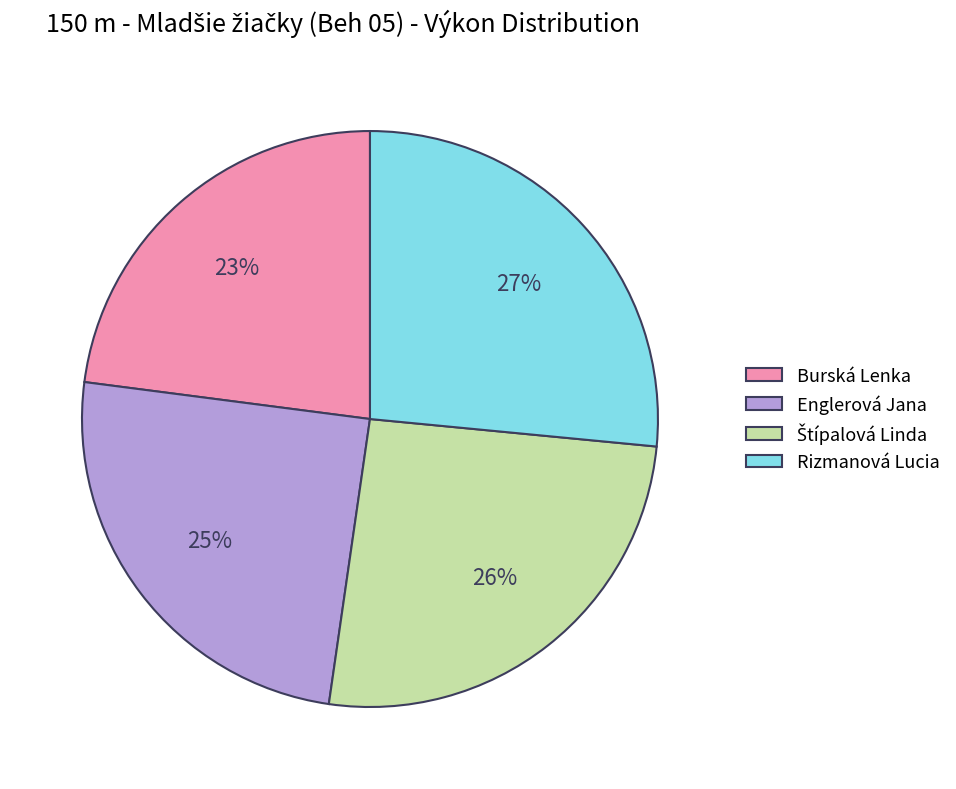

What is the ratio of the value at Rizmanová Lucia to the value at Englerová Jana?

1.1